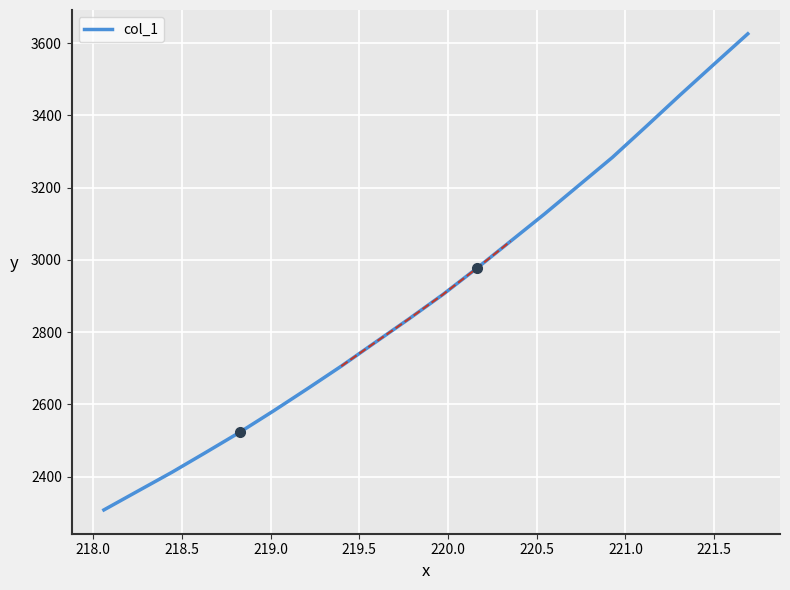

What is the lowest value of the col_1 series?

2307.6